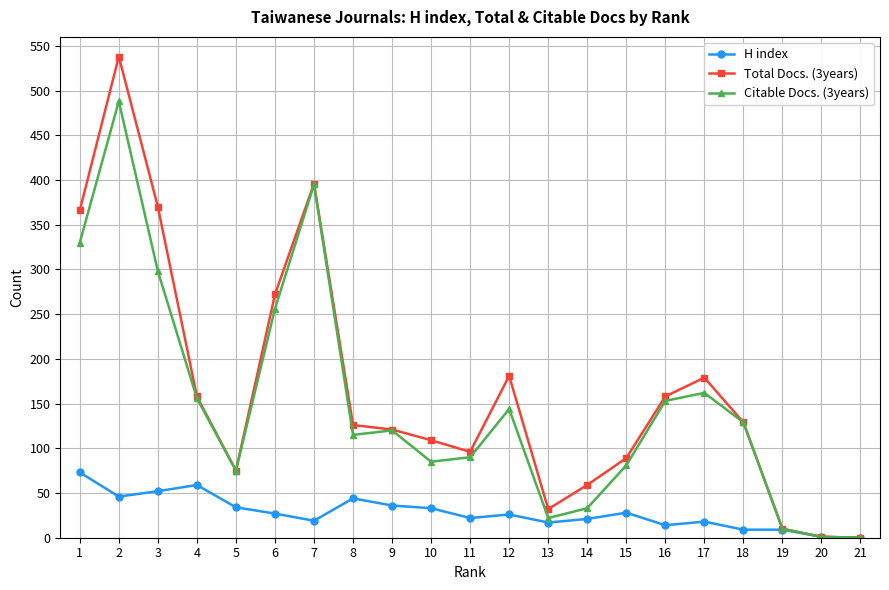

Which series has the widest spread of values?

Total Docs. (3years)